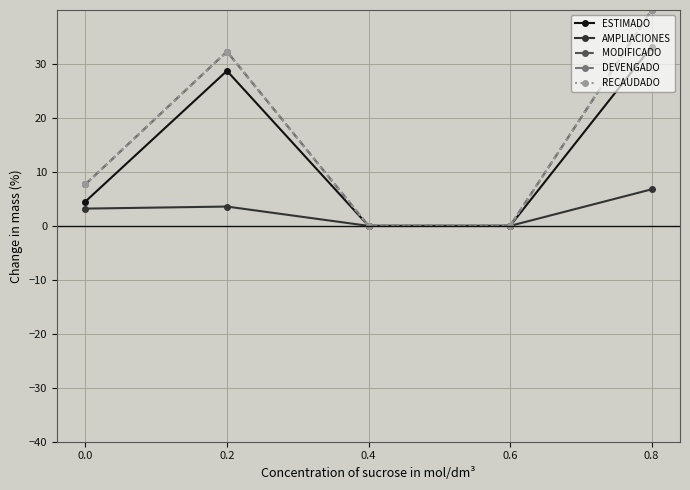

Reading left to right, list all the values displayed in this chart.

ESTIMADO: 0.0=4.5	0.2=28.7	0.4=0.0	0.6=0.0	0.8=33.2
AMPLIACIONES: 0.0=3.2	0.2=3.6	0.4=0.0	0.6=0.0	0.8=6.8
MODIFICADO: 0.0=7.7	0.2=32.3	0.4=0.0	0.6=0.0	0.8=40.0
DEVENGADO: 0.0=7.7	0.2=32.3	0.4=0.0	0.6=0.0	0.8=40.0
RECAUDADO: 0.0=7.7	0.2=32.3	0.4=0.0	0.6=0.0	0.8=40.0